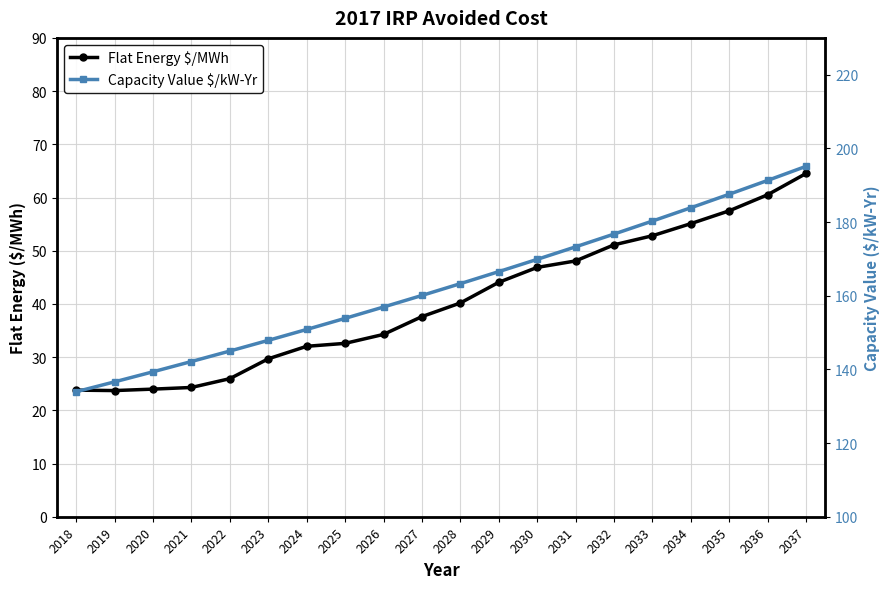

Which series has the largest total across all categories?

Capacity Value $/kW-Yr